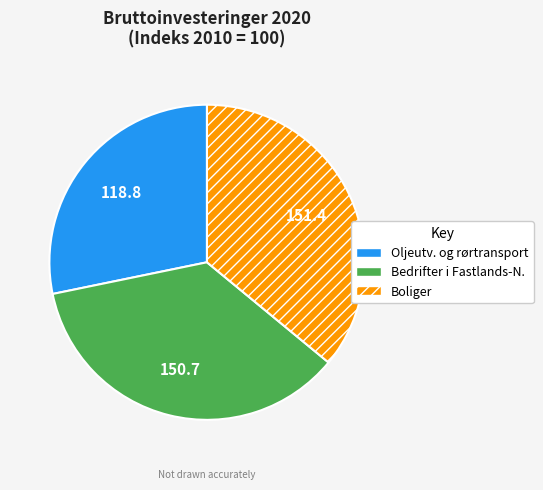

Does any single category account for the majority?

No